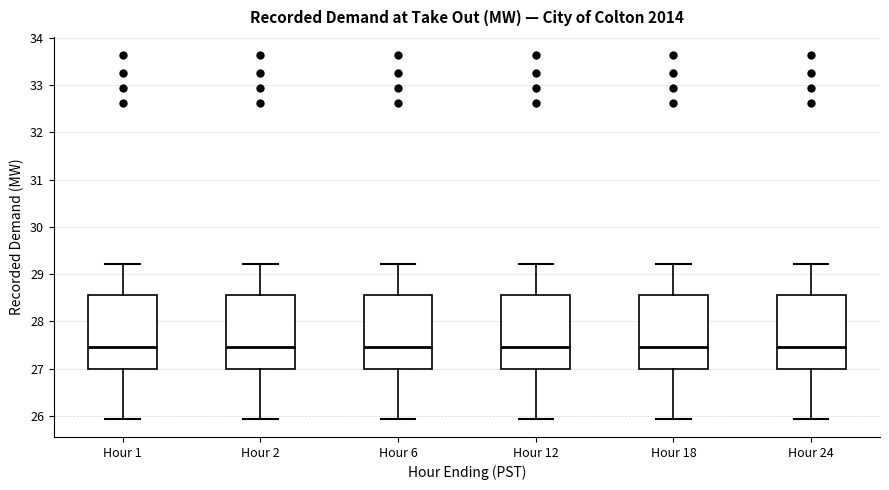

Reading left to right, transcribe this box plot: for each box, give where its median line is, the range the box spans, and where its two whiskers end, as read against the y-axis. The values are not printed on the chart, so give them approximately, as read against the axis.

Hour 1: median 27.5, box 27.0 to 28.5, whiskers 25.9 to 29.2
Hour 2: median 27.5, box 27.0 to 28.5, whiskers 25.9 to 29.2
Hour 6: median 27.5, box 27.0 to 28.5, whiskers 25.9 to 29.2
Hour 12: median 27.5, box 27.0 to 28.5, whiskers 25.9 to 29.2
Hour 18: median 27.5, box 27.0 to 28.5, whiskers 25.9 to 29.2
Hour 24: median 27.5, box 27.0 to 28.5, whiskers 25.9 to 29.2